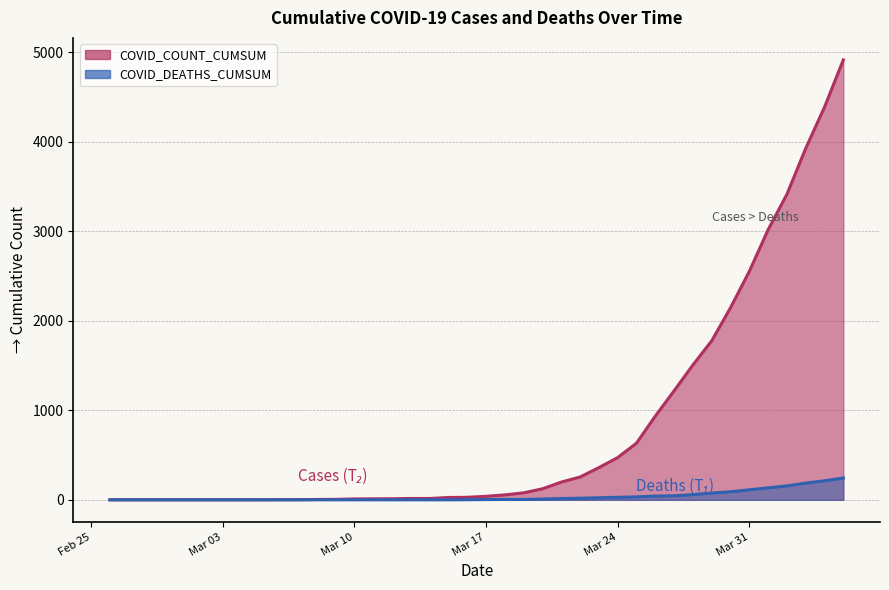

Is the value of COVID_DEATHS_CUMSUM at 2020-04-01 greater than the value of COVID_COUNT_CUMSUM at 2020-03-13?

Yes